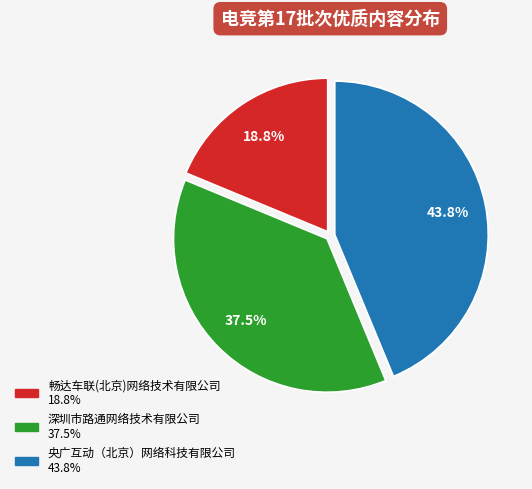

Is there a majority slice in this chart?

No